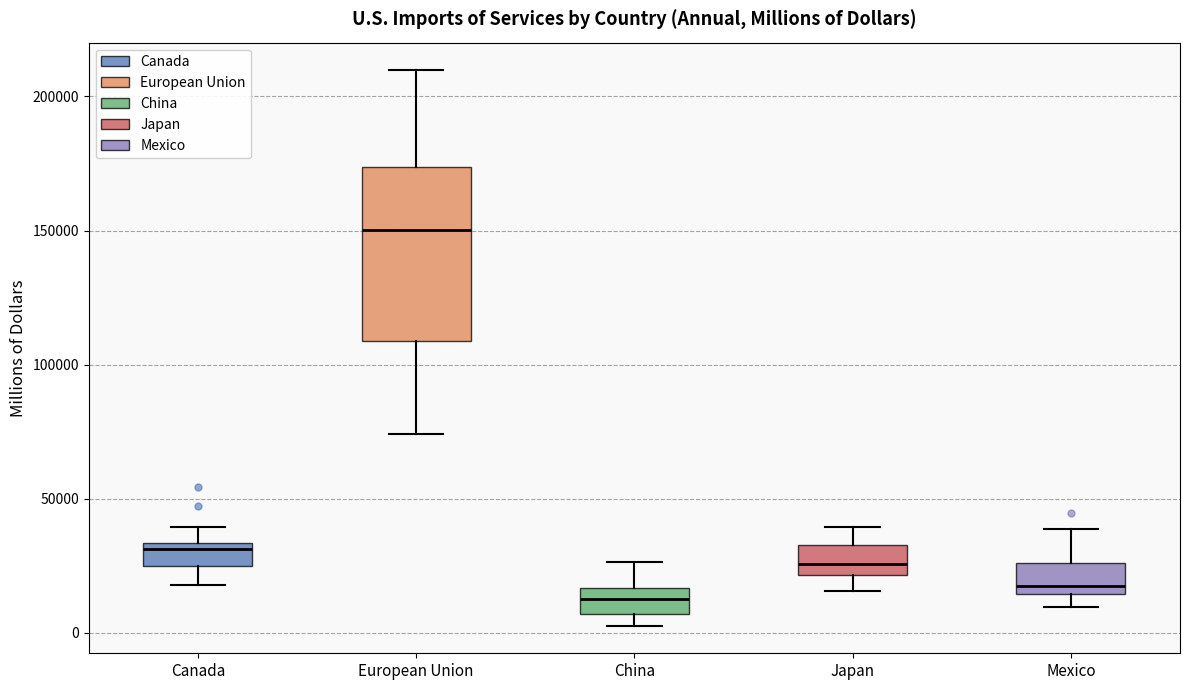

Which box's median line is the highest?

European Union